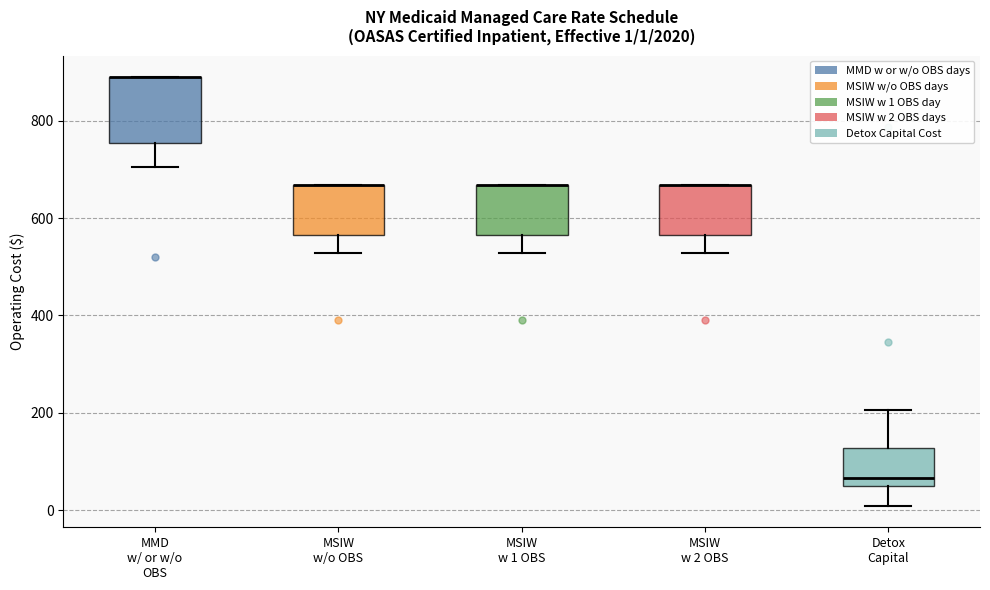

Comparing the boxes themselves (not the whiskers), which one is the tallest?

MMD w/ or w/o OBS